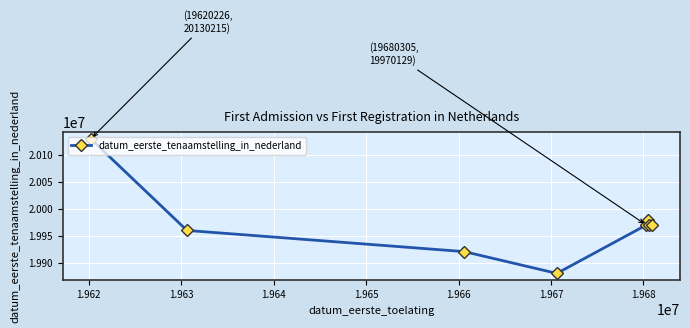

True or false: there are more than 0 points higher than both neighbors.

True